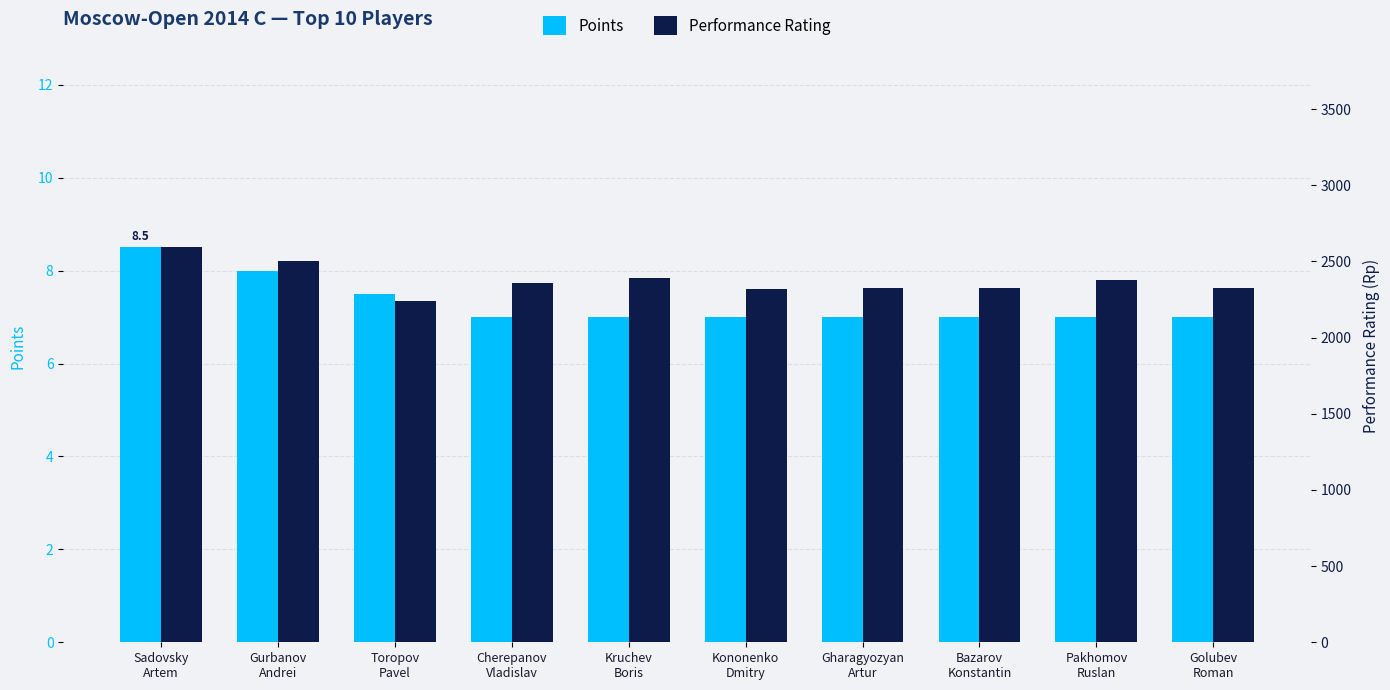

Reading right to left, what are all the values shown in this chart?

Points: 7.0	7.0	7.0	7.0	7.0	7.0	7.0	7.5	8.0	8.5
Performance Rating: 2324.0	2379.0	2326.0	2327.0	2318.0	2390.0	2360.0	2240.0	2504.0	2592.0